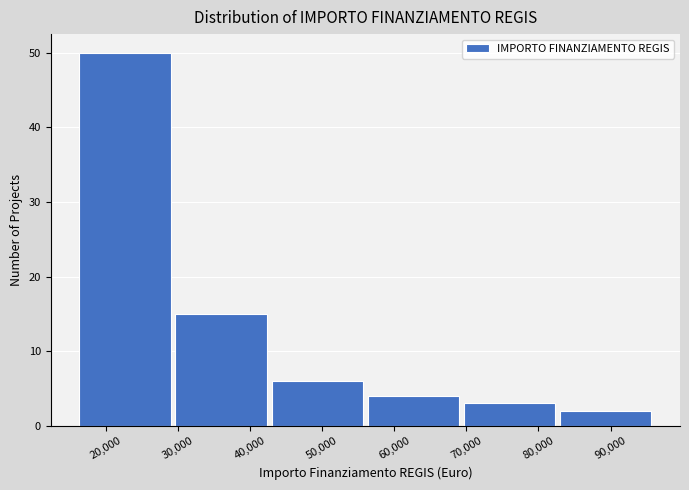

What is the height of the bar covering 83000 to 96000 on the x-axis? Neither the bar edges nor the heights are printed on the chart, so give them approximately, as read against the axes.

2